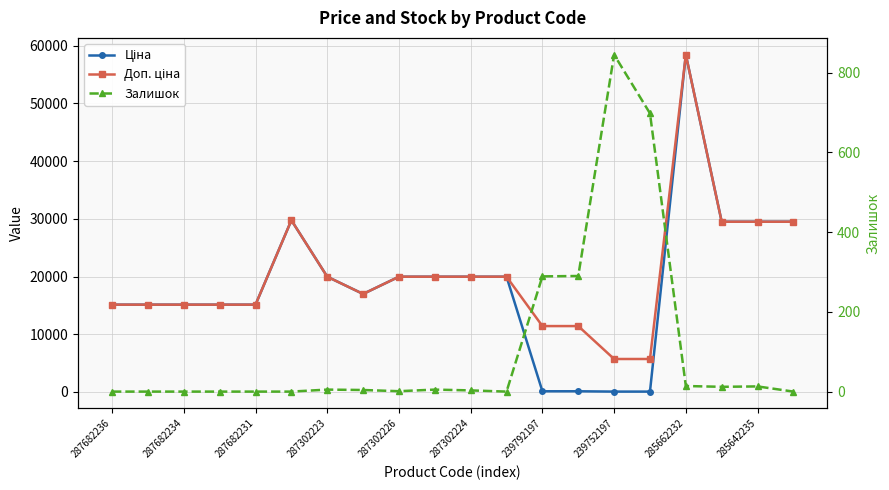

Between 11 and 13, which series saw the biggest shift?

Ціна